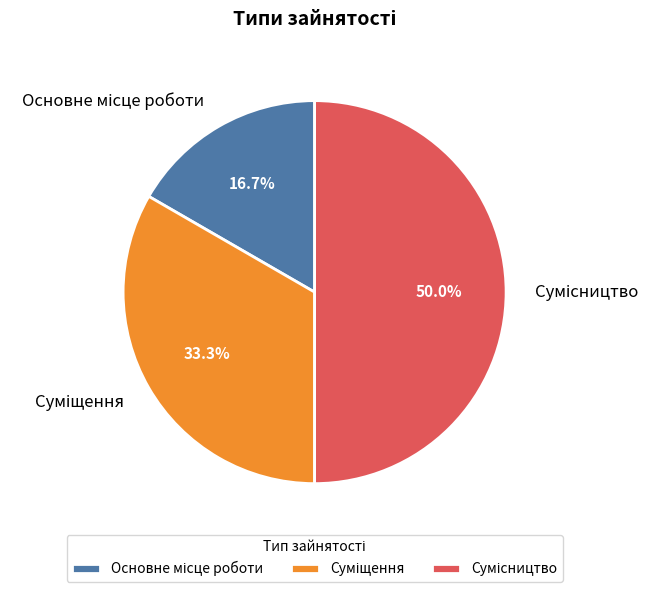

Does Основне місце роботи represent more than half of the total?

No